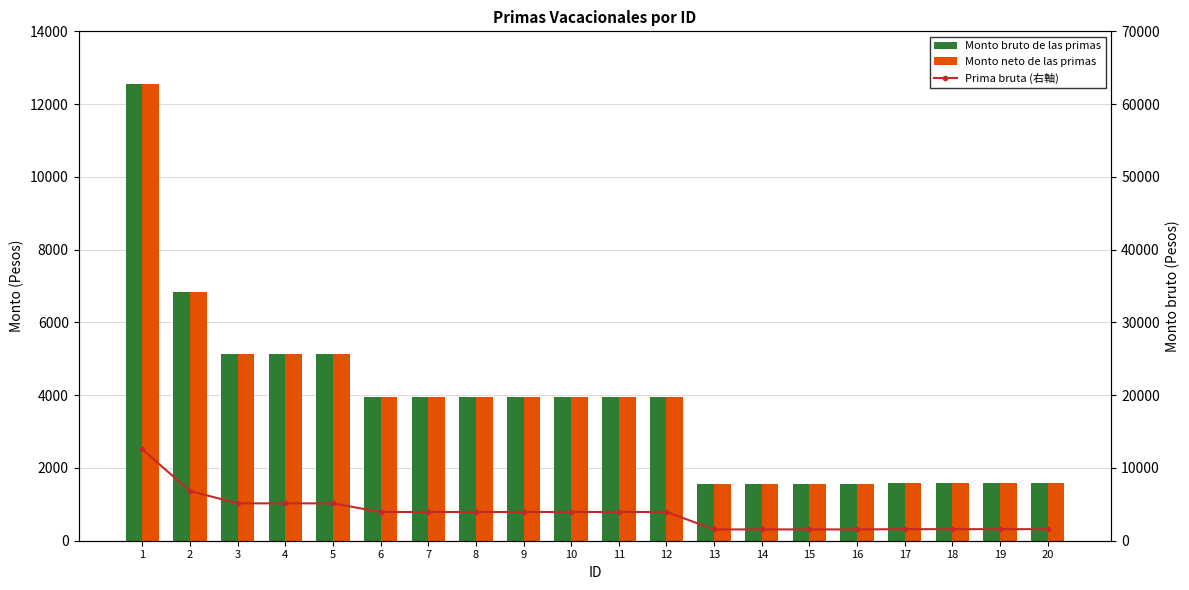

How many distinct data groups are displayed?

3